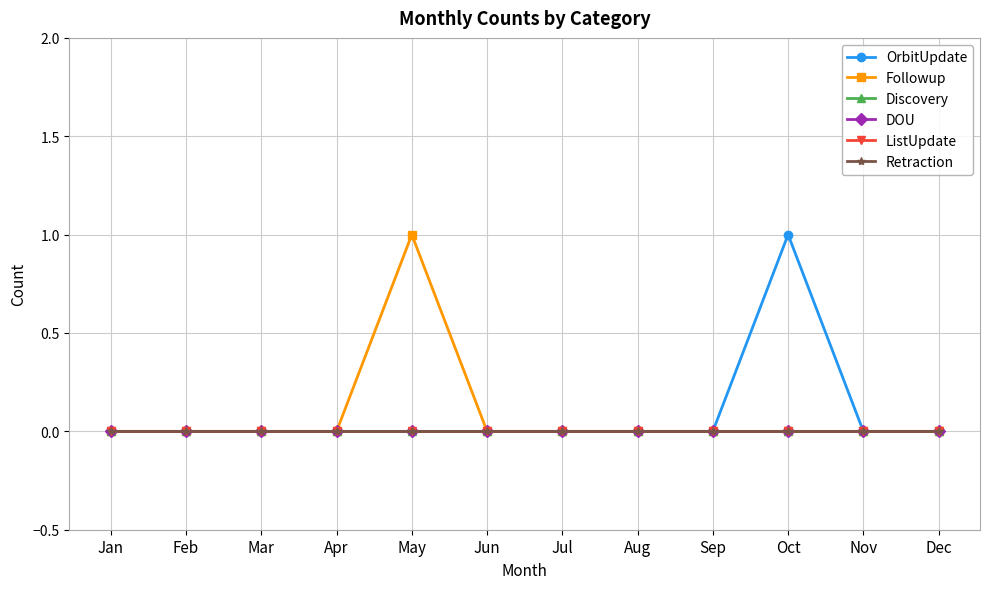

Where is Discovery nearest to the value 0?

Jan